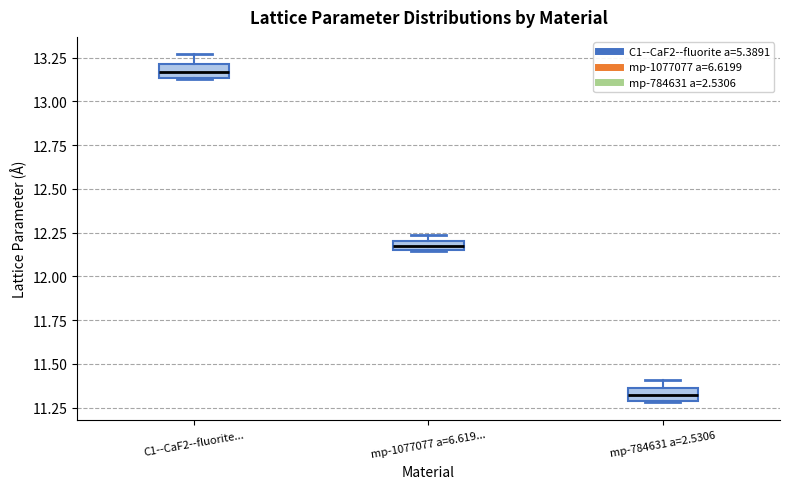

Which box's median line is the highest?

C1--CaF2--fluorite...